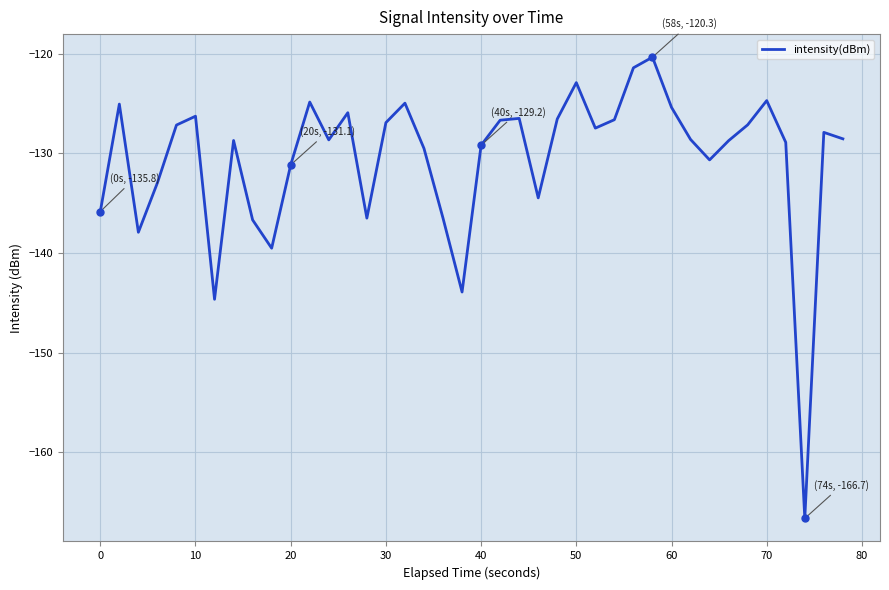

What is the difference between the maximum and minimum values?

46.3